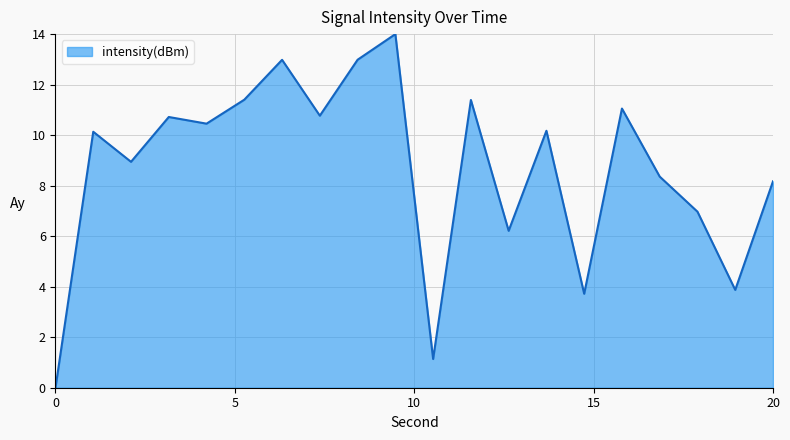

What is the difference between the maximum and minimum values?

14.0